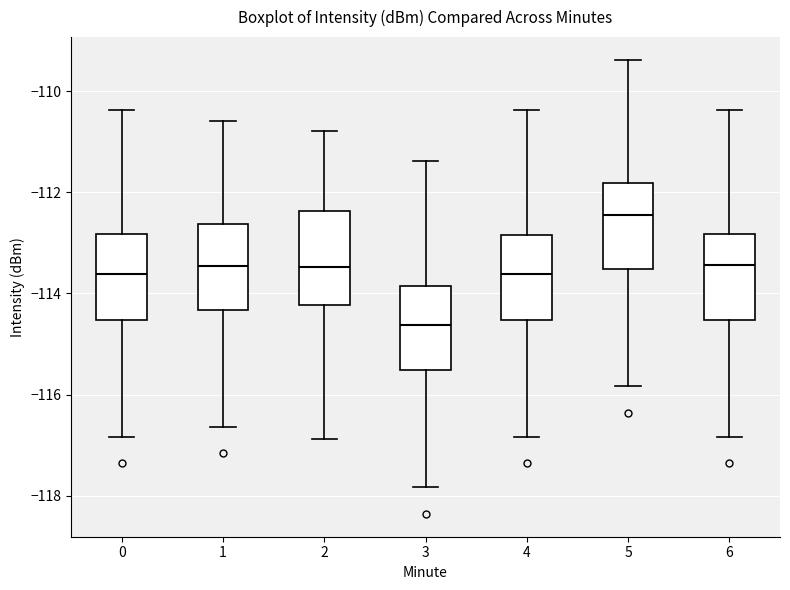

Reading left to right, transcribe this box plot: for each box, give where its median line is, the range the box spans, and where its two whiskers end, as read against the y-axis. The values are not printed on the chart, so give them approximately, as read against the axis.

0: median -113.6, box -114.6 to -112.8, whiskers -116.8 to -110.4
1: median -113.4, box -114.4 to -112.6, whiskers -116.6 to -110.6
2: median -113.4, box -114.2 to -112.4, whiskers -116.8 to -110.8
3: median -114.6, box -115.6 to -113.8, whiskers -117.8 to -111.4
4: median -113.6, box -114.6 to -112.8, whiskers -116.8 to -110.4
5: median -112.4, box -113.6 to -111.8, whiskers -115.8 to -109.4
6: median -113.4, box -114.6 to -112.8, whiskers -116.8 to -110.4